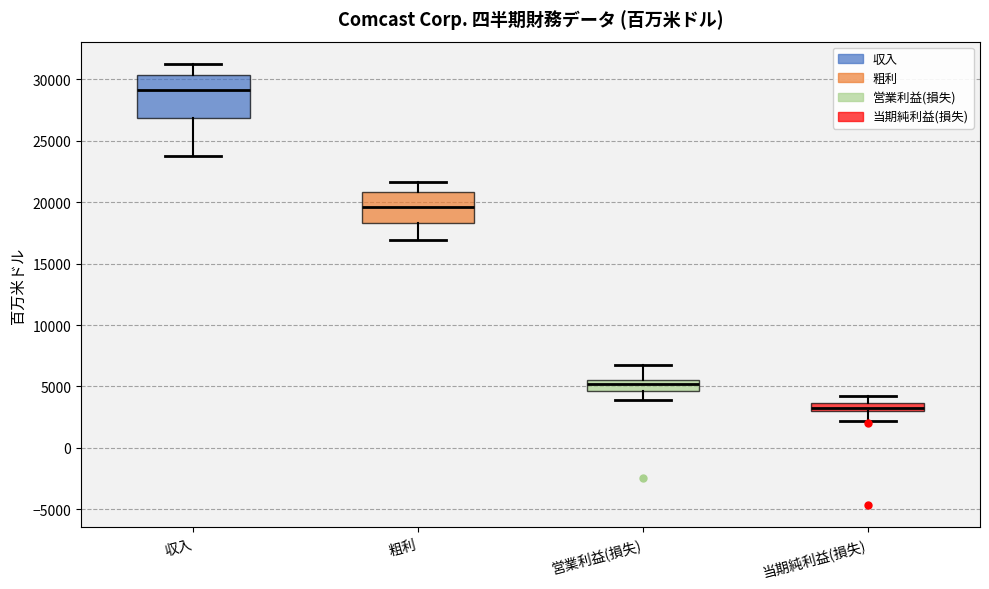

Where does the upper whisker of the box for 粗利 end on the y-axis? The values are not printed on the chart, so give them approximately, as read against the axis.

21500